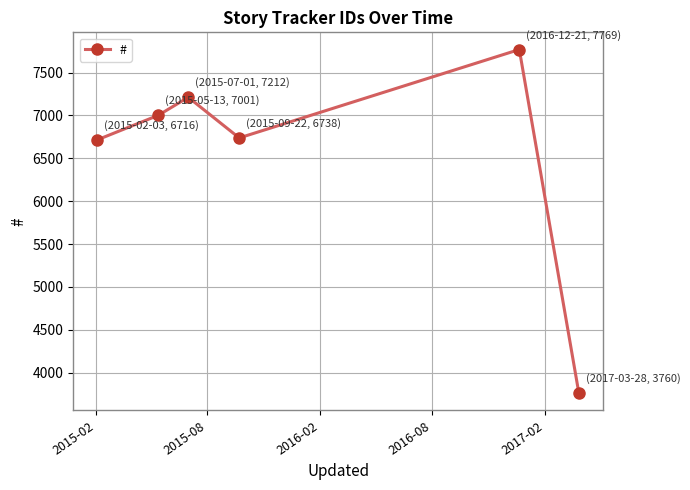

What is the difference between the second highest and minimum values?

3452